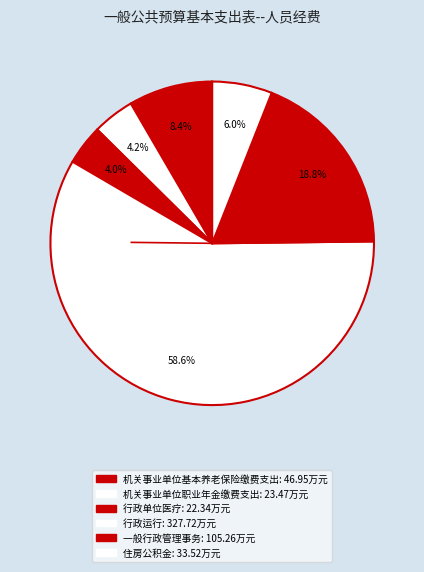

Is it true that 住房公积金 is 6% of the pie?

True